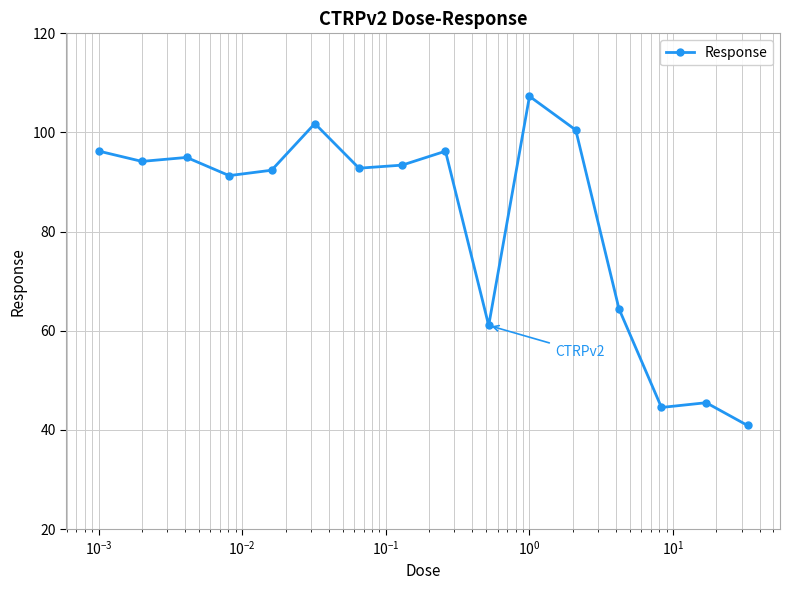

What is the value of the 8th point from the left?

93.4